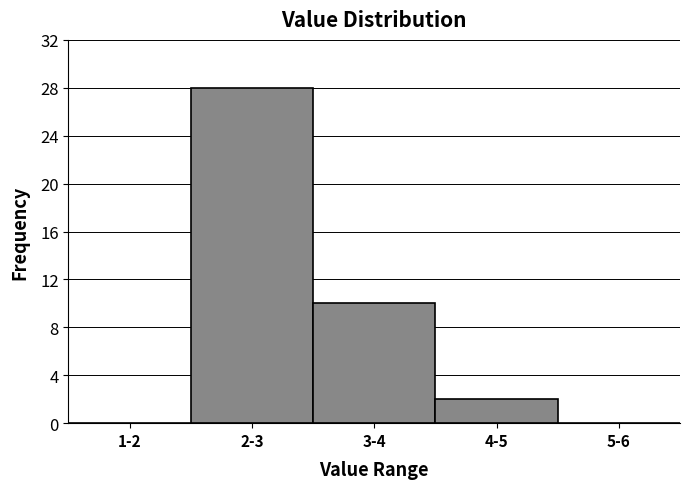

Reading right to left, list all the values displayed in this chart.

5-6=0	4-5=2	3-4=10	2-3=28	1-2=0